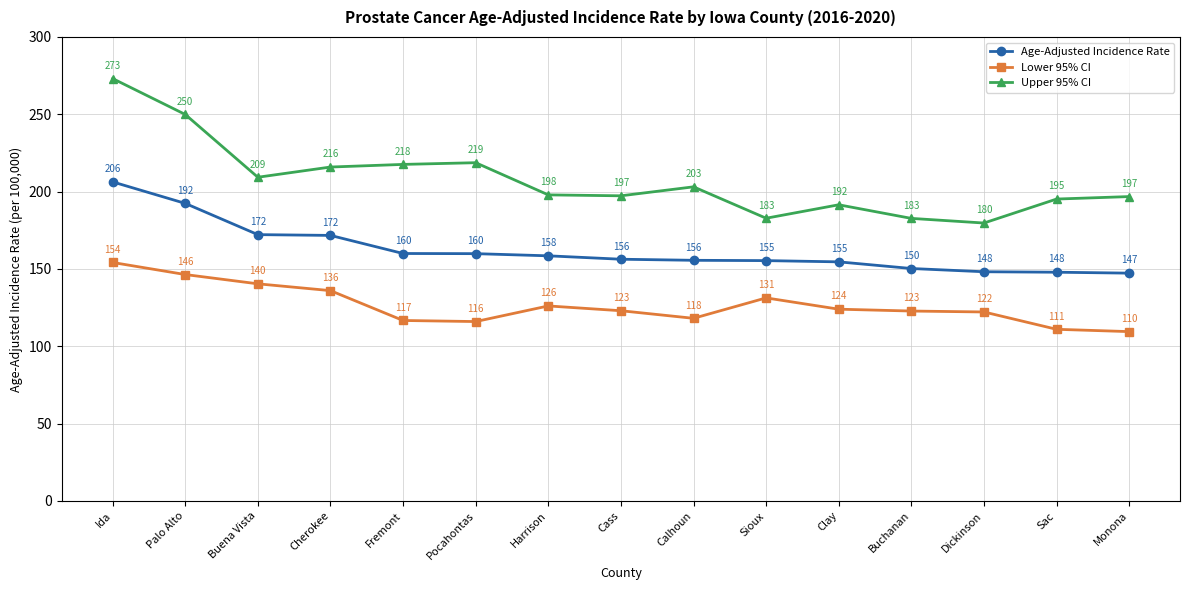

What is the label of the 2nd point from the left?

Palo Alto